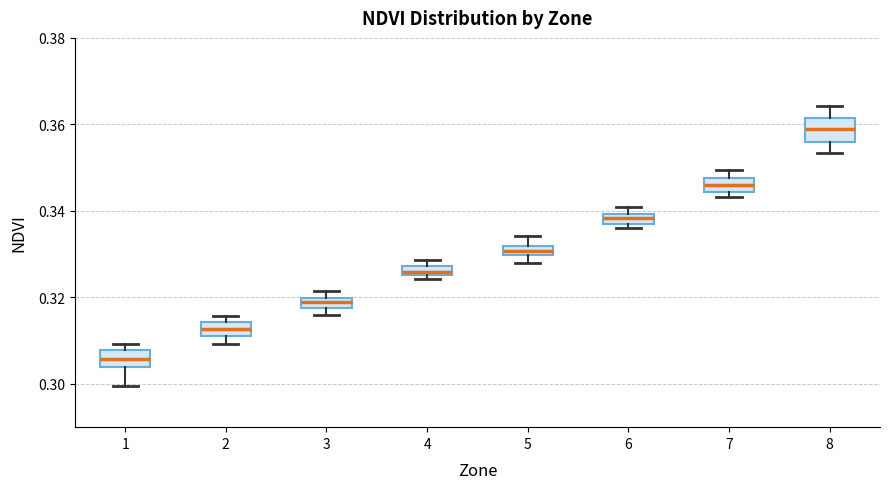

Where is the upper edge of the box at x = 1 on the y-axis? The values are not printed on the chart, so give them approximately, as read against the axis.

0.308